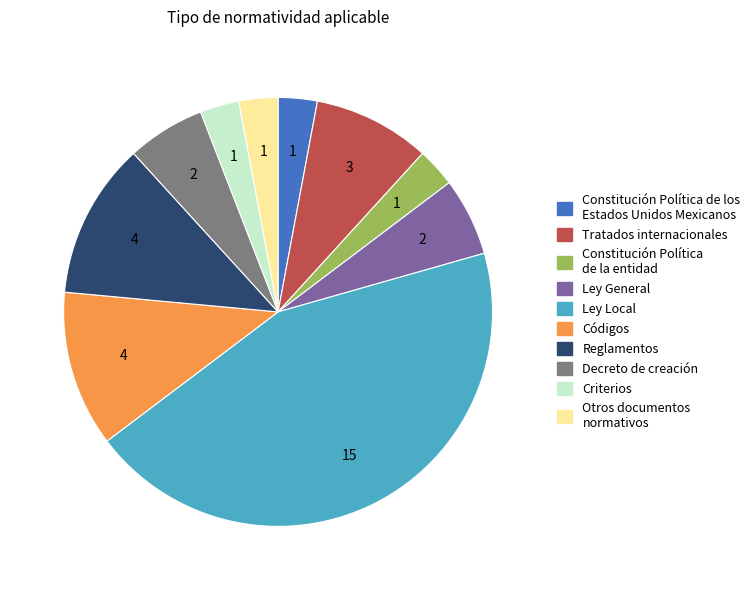

Does Códigos account for over 50% of the chart?

No